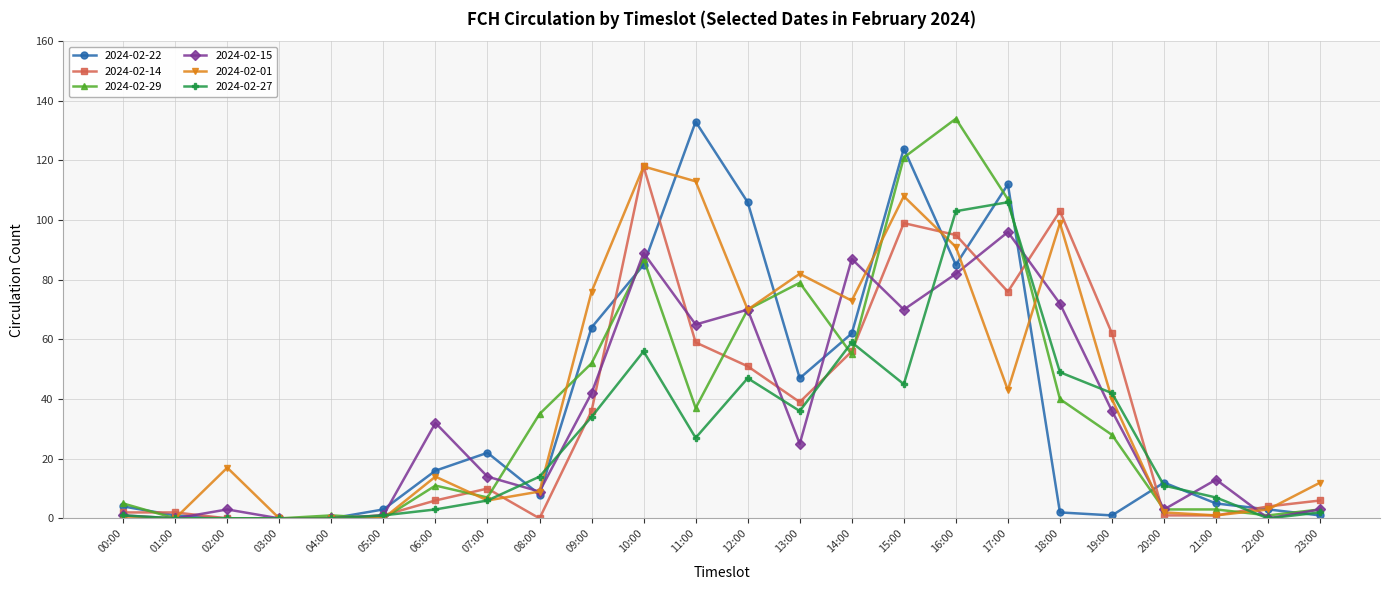

Where is 2024-02-14 nearest to the value 59?

11:00